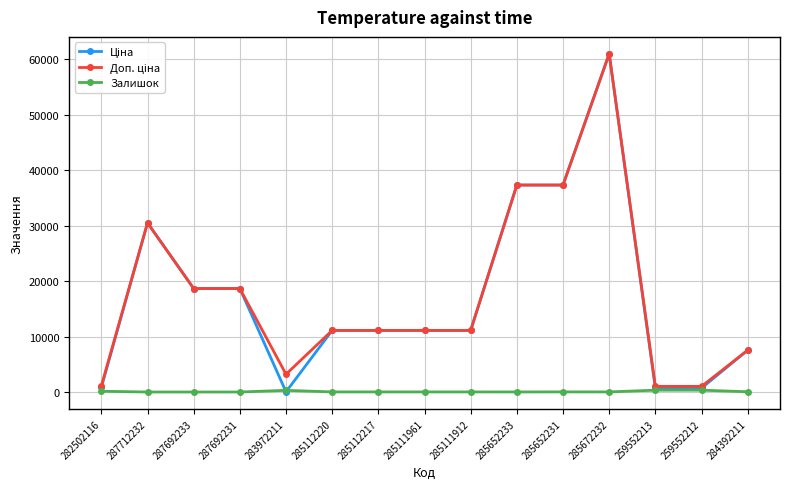

At which category is the sum across all series the highest?

285672232